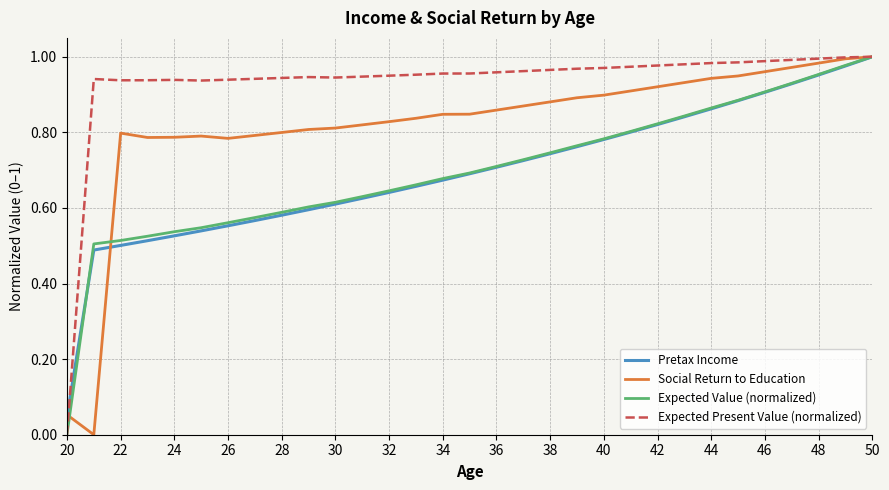

How many values in the Expected Present Value (normalized) series exceed 0?

30